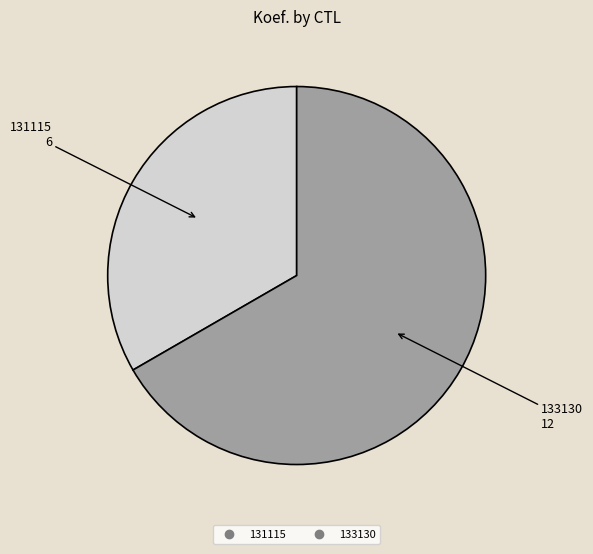

True or false: 131115 accounts for 28% of the total.

False